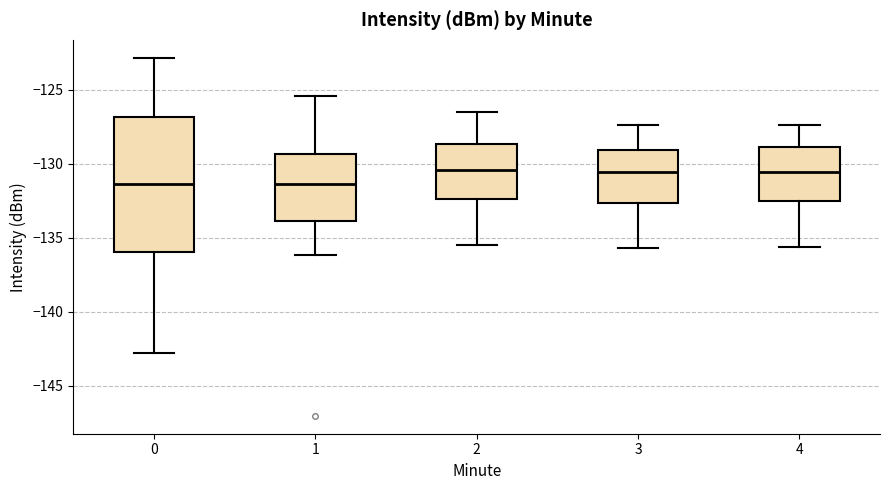

Which box is the tallest, from its lower edge to its upper edge?

0